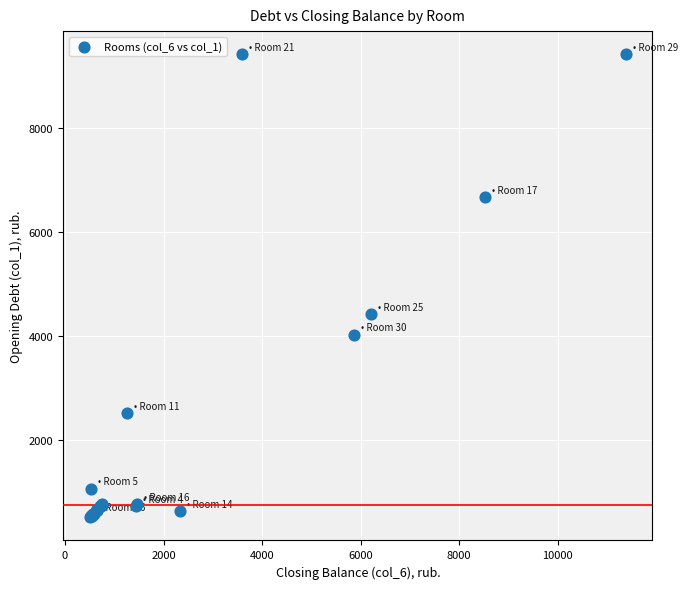

What Y value in the scatter plot is closest to 4962?

4415.9